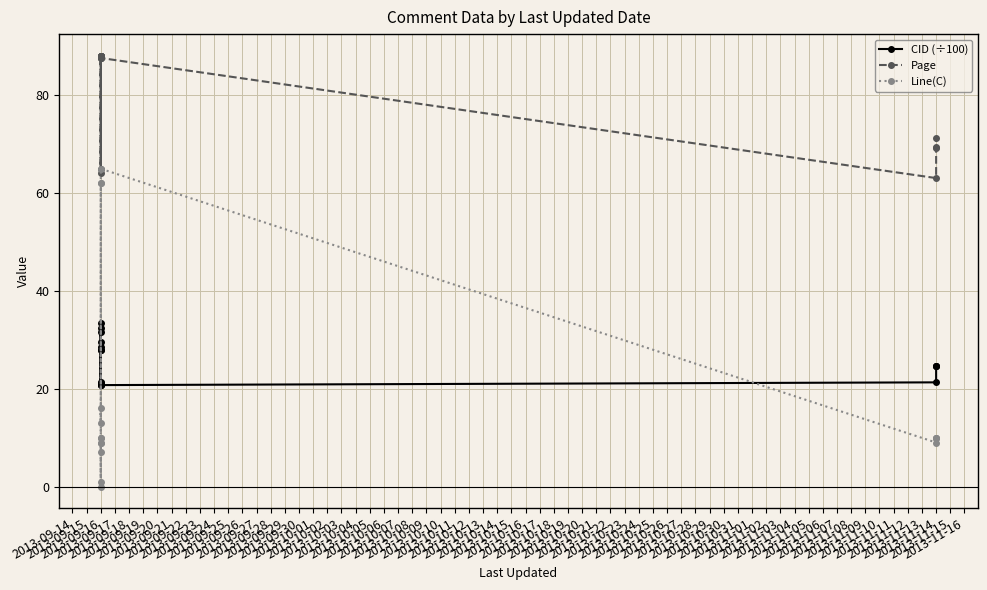

What is the average value of the Page series?

80.1